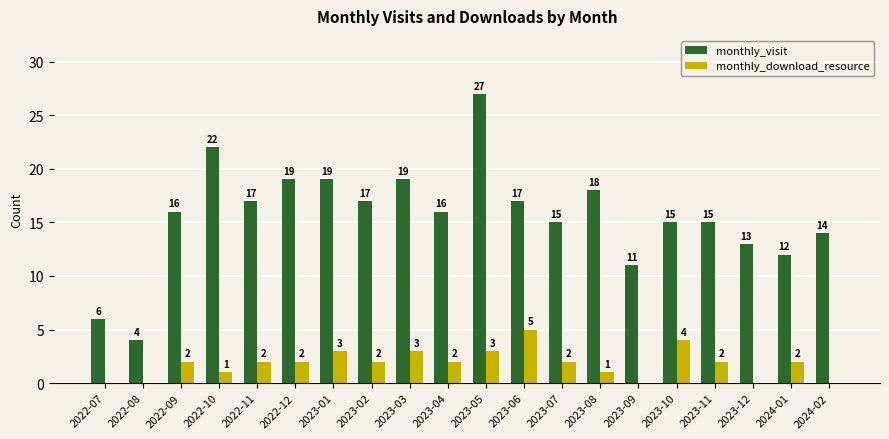

The value of monthly_visit at 2023-05 is 42. True or false?

False